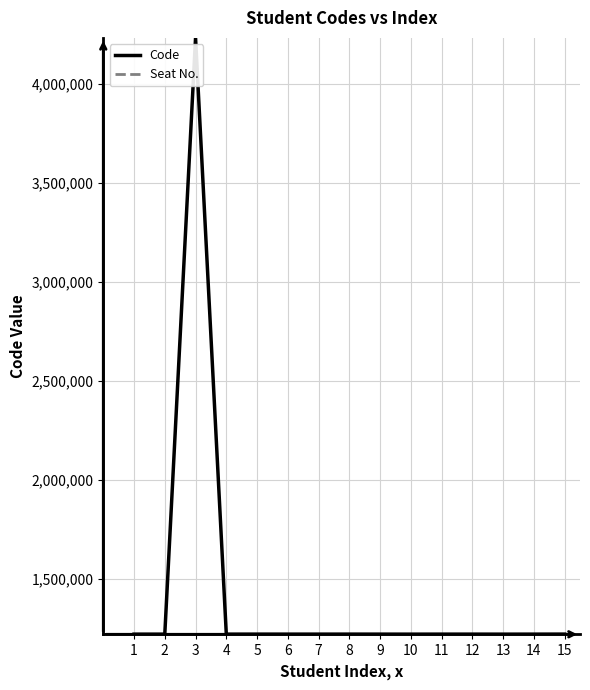

Reading right to left, list all the values displayed in this chart.

Code: 1220325	1220124	1220010	1220123	1220122	1220007	1220119	1220226	1220116	1220165	1220224	1220162	4230139	1220115	1220113
Seat No.: 0	0	0	0	0	0	0	0	0	0	0	0	0	0	0